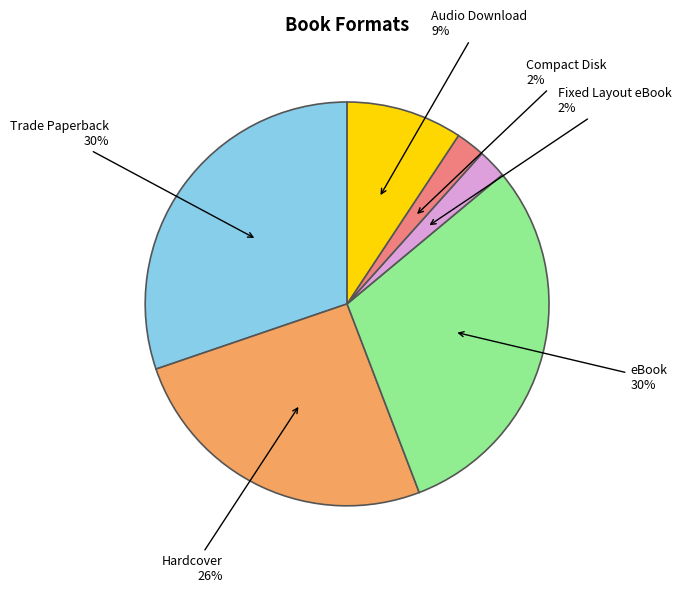

To the nearest percent, what percentage of the pie is Audio Download?

9%